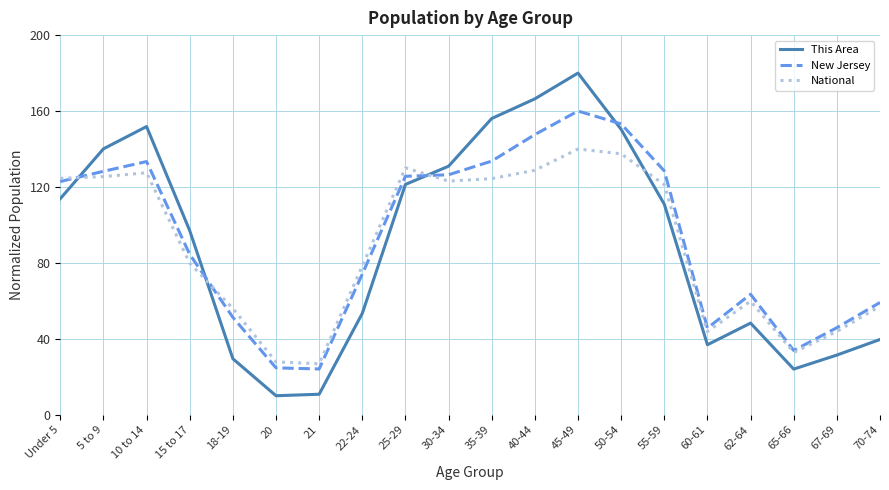

What is the approximate value of New Jersey at 60-61?

45.7